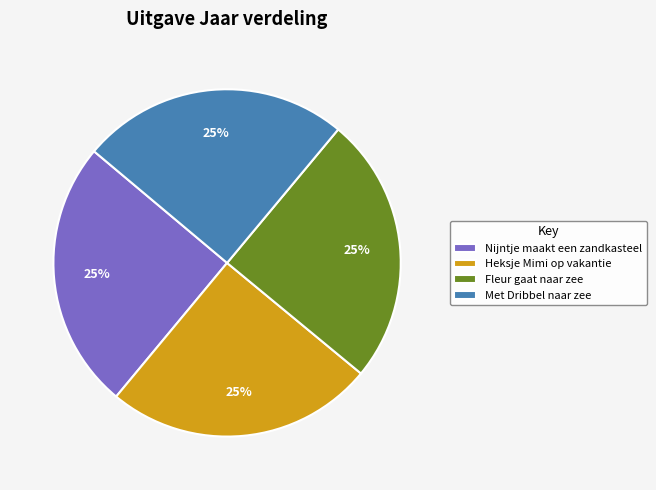

True or false: Heksje Mimi op vakantie accounts for 10% of the total.

False